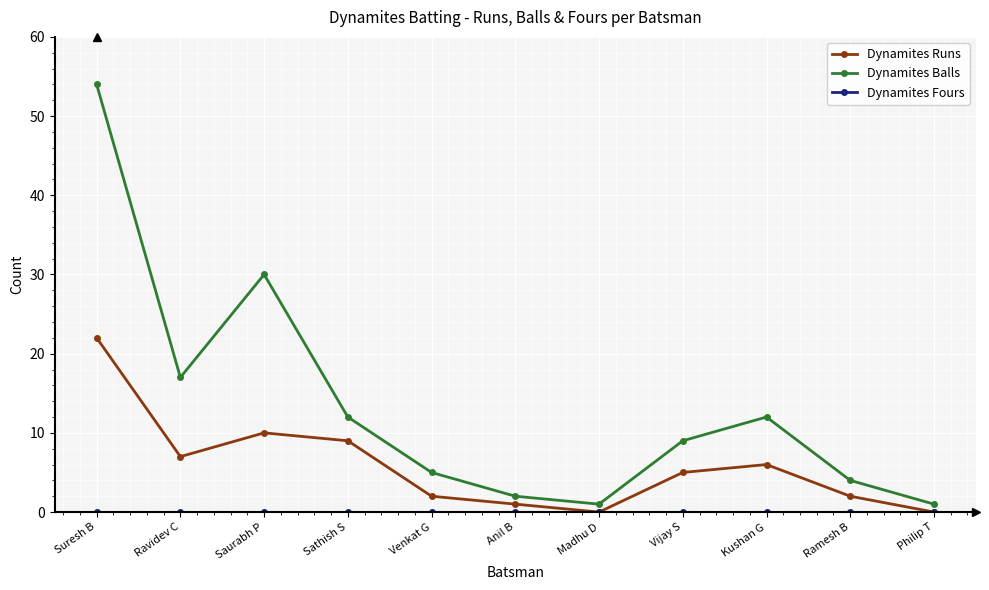

What position from the right is Ravidev C?

10